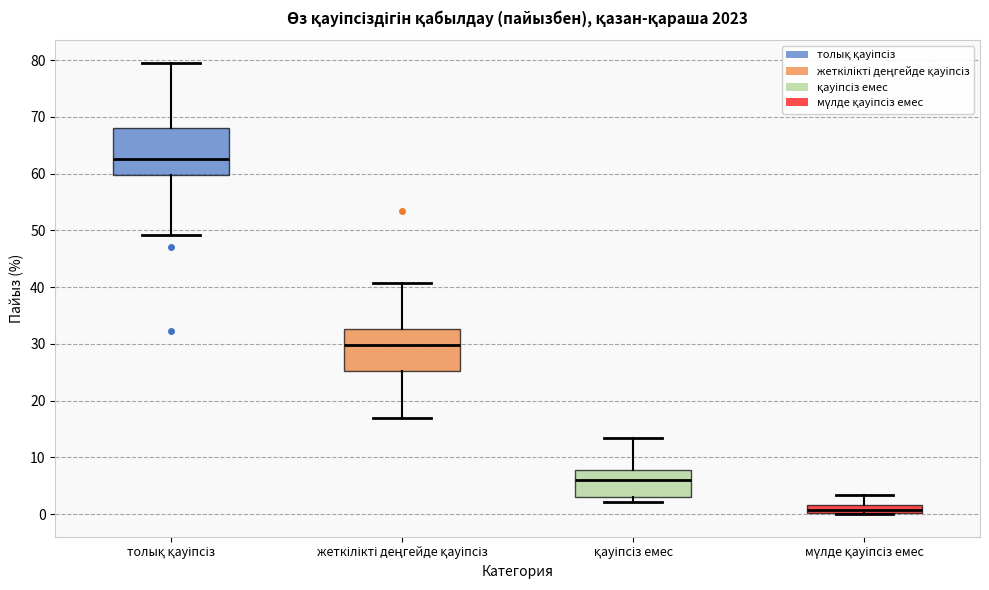

Where does the median line of the box for қауіпсіз емес sit on the y-axis? The values are not printed on the chart, so give them approximately, as read against the axis.

6